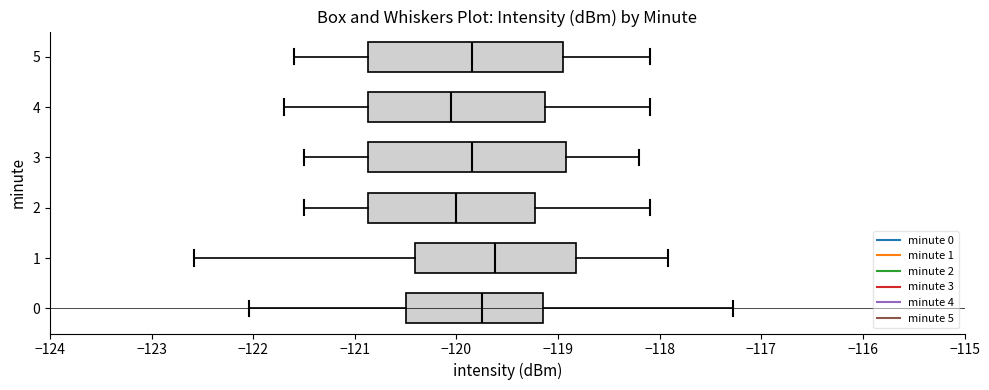

Reading bottom to top, read every box against the x-axis: the position of its median line, the range the box covers, and the ends of its whiskers. The values are not printed on the chart, so give them approximately, as read against the axis.

0: median -119.8, box -120.5 to -119.2, whiskers -122.0 to -117.3
1: median -119.6, box -120.4 to -118.8, whiskers -122.6 to -117.9
2: median -120.0, box -120.9 to -119.2, whiskers -121.5 to -118.1
3: median -119.8, box -120.9 to -118.9, whiskers -121.5 to -118.2
4: median -120.0, box -120.9 to -119.1, whiskers -121.7 to -118.1
5: median -119.8, box -120.9 to -118.9, whiskers -121.6 to -118.1